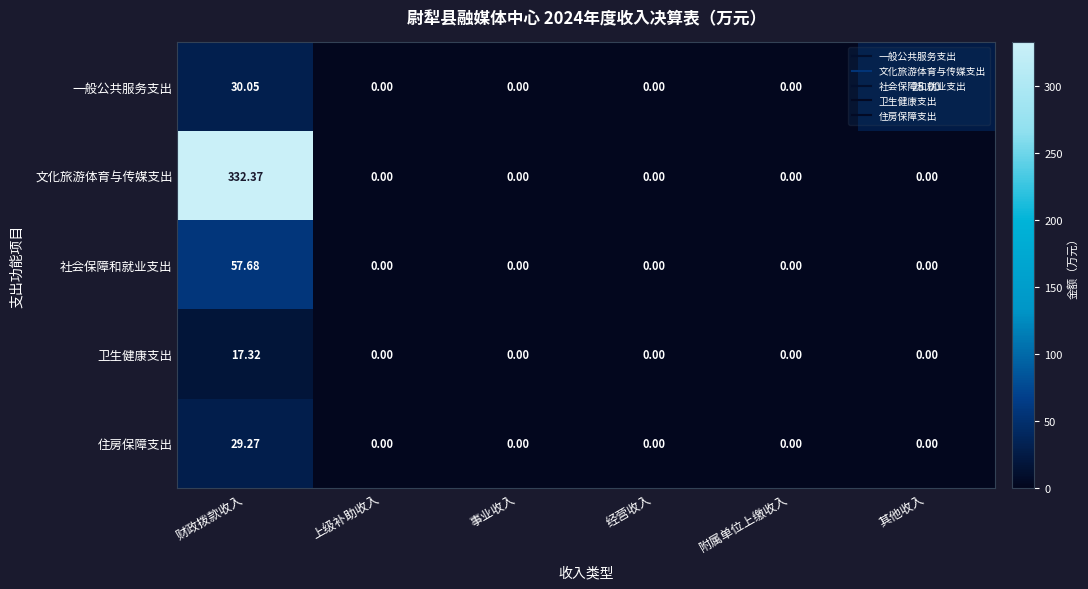

At which label does 文化旅游体育与传媒支出 reach its peak?

财政拨款收入